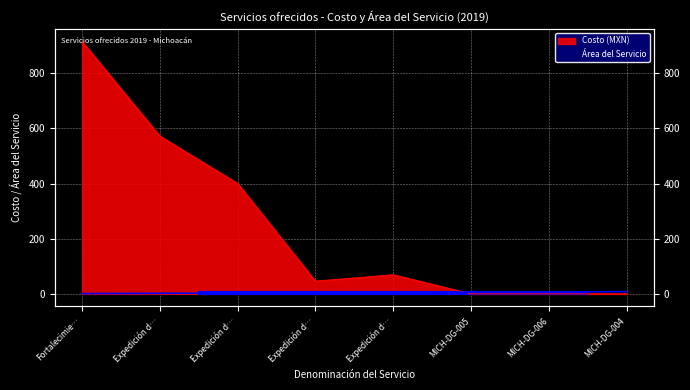

The value at MICH-DG-006 is 2. True or false?

False